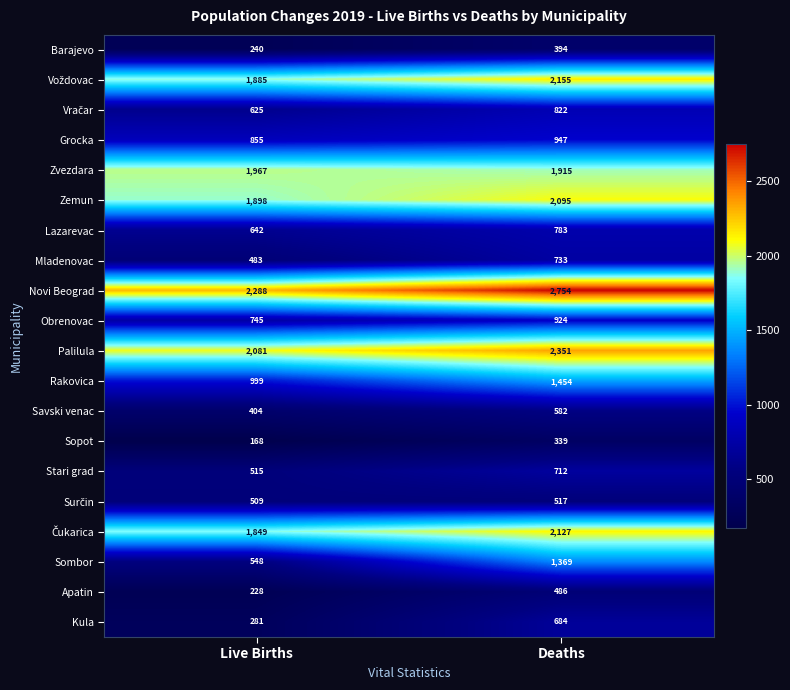

The value of Zemun at Deaths is 2095. True or false?

True